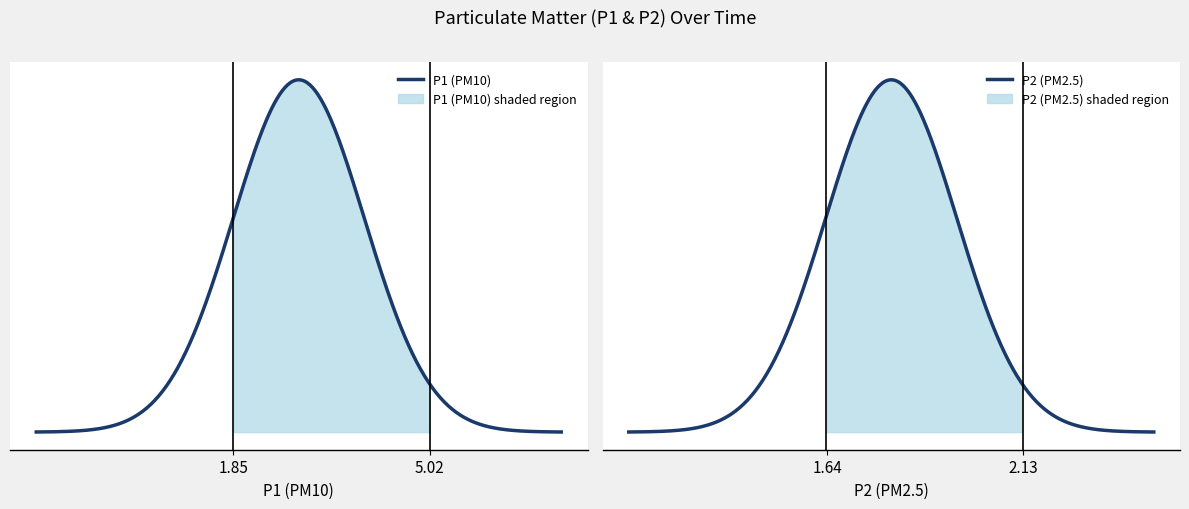

At how many categories does at least one series exceed 2?

15